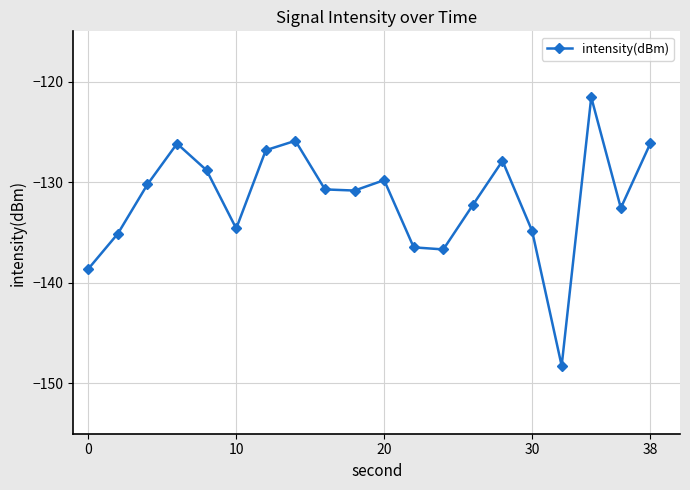

What is the value of the 13th point from the left?

-136.7